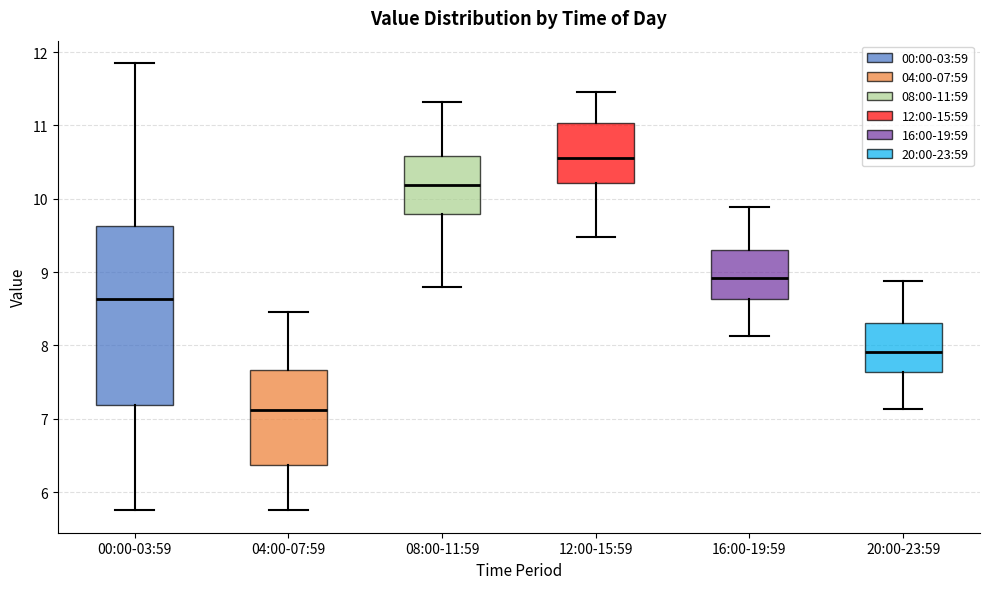

Which box has the lowest median line?

04:00-07:59